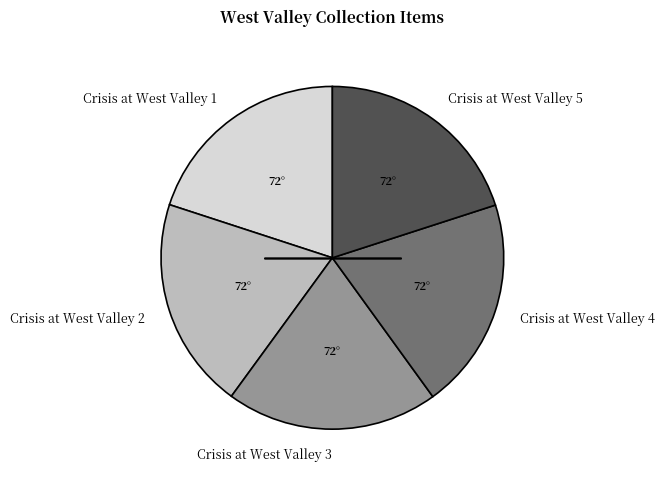

Do Crisis at West Valley 4 and Crisis at West Valley 2 together represent more than half of the pie?

No